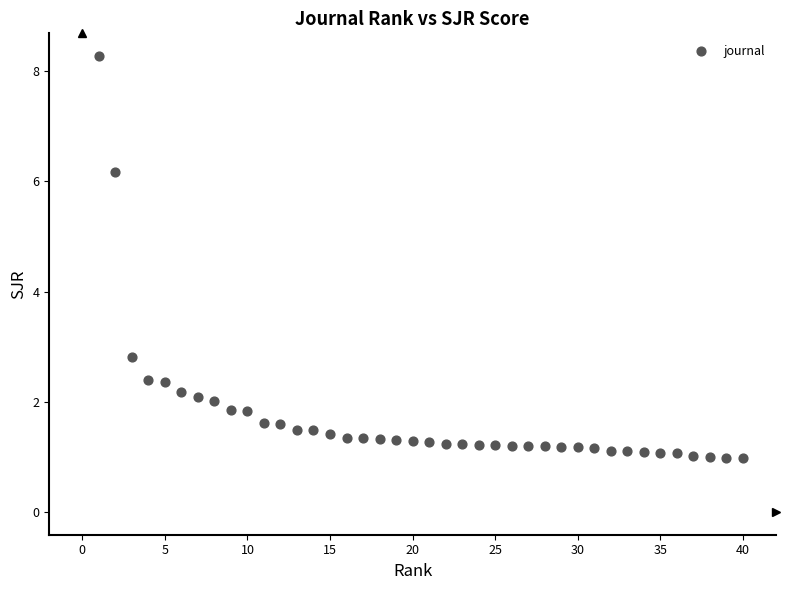

What is the range of X values (max minus min)?

39.0